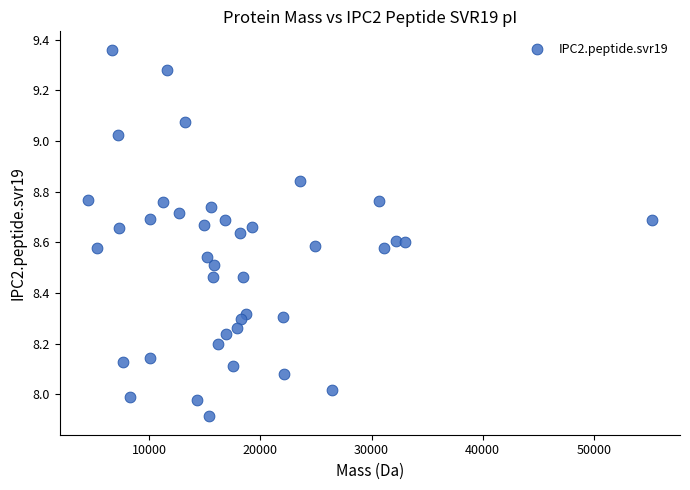

What is the range of X values (max minus min)?

50717.7